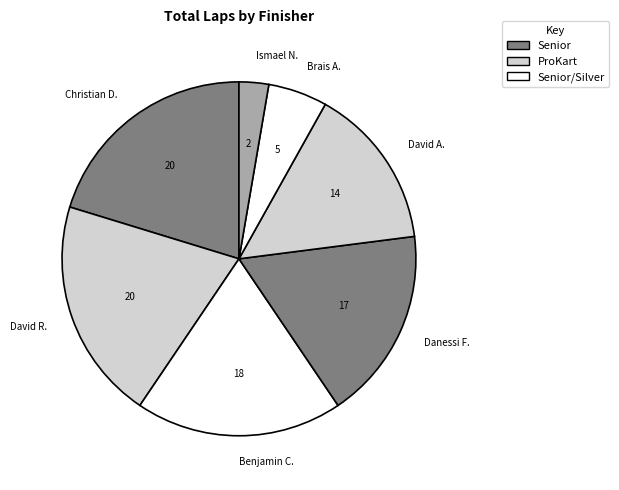

Does David A. represent more than half of the total?

No